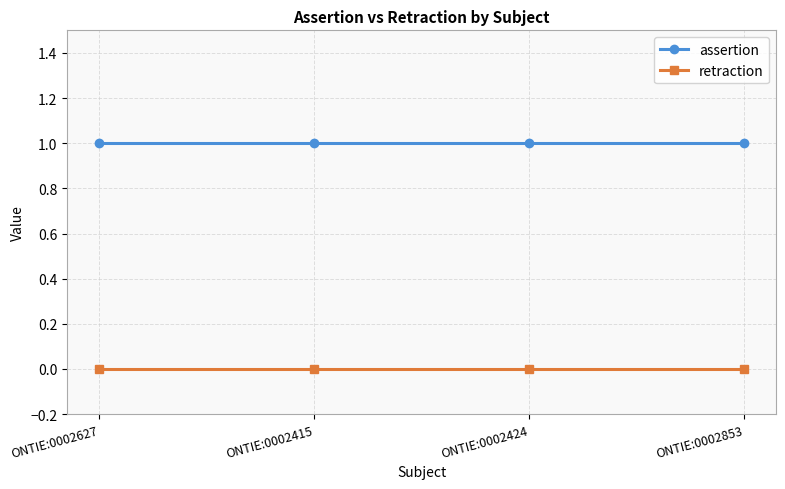

Reading left to right, list all the values displayed in this chart.

assertion: ONTIE:0002627=1	ONTIE:0002415=1	ONTIE:0002424=1	ONTIE:0002853=1
retraction: ONTIE:0002627=0	ONTIE:0002415=0	ONTIE:0002424=0	ONTIE:0002853=0